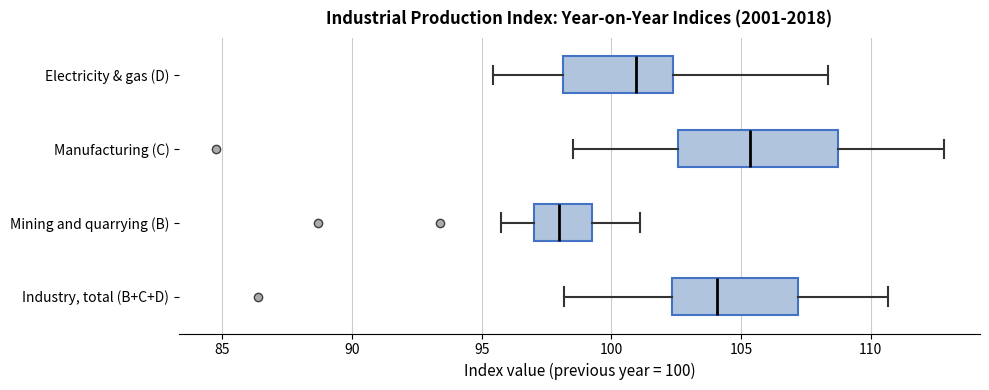

Which box is the widest, from its left edge to its right edge?

Manufacturing (C)